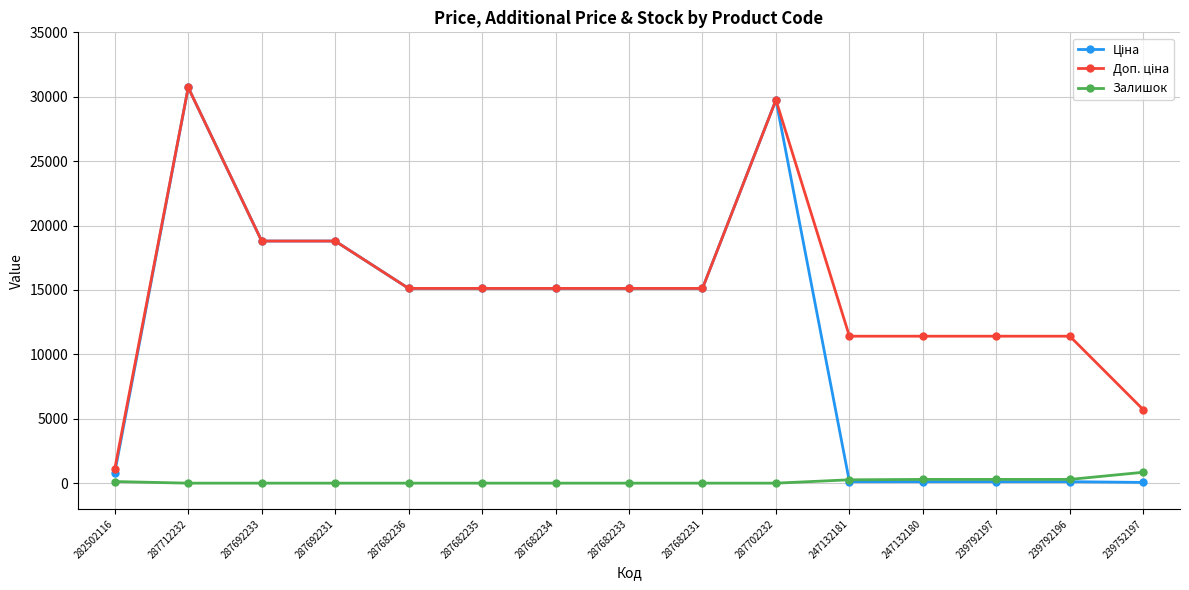

How many lines are shown in the chart?

3